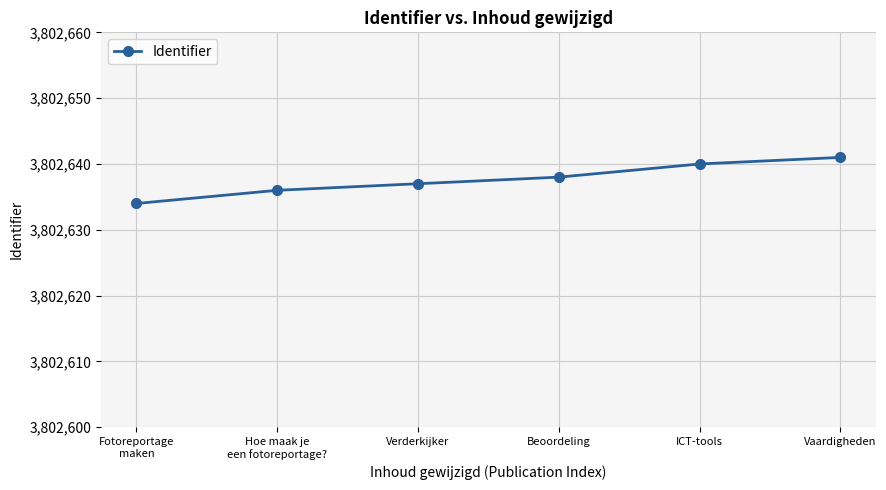

True or false: the data has more than 0 interior local peaks.

False